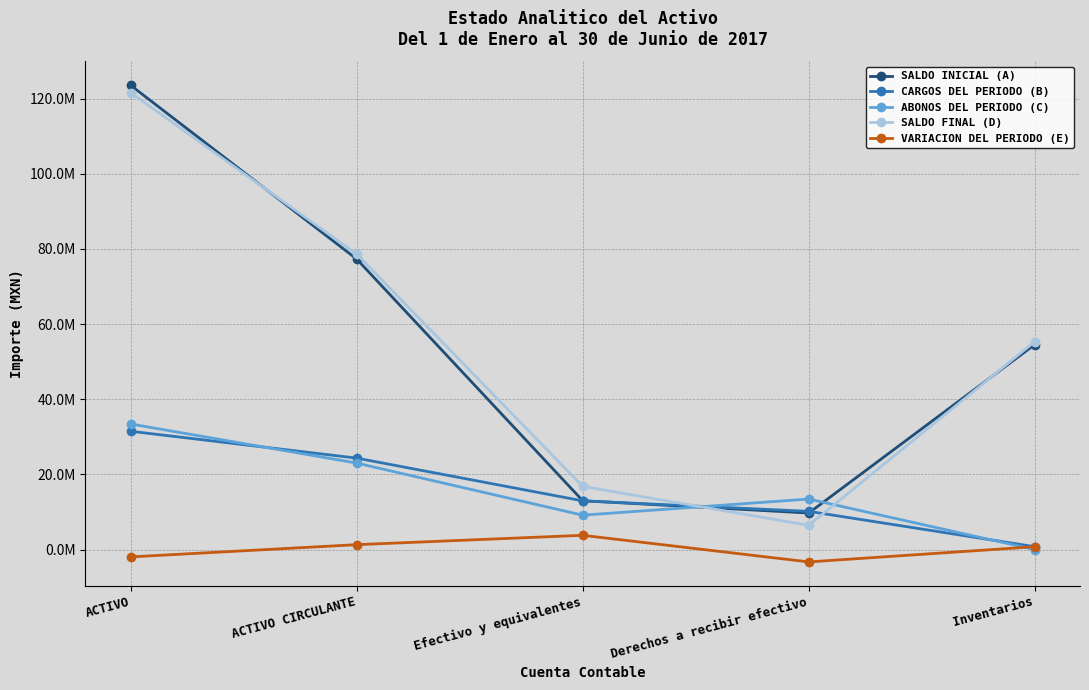

Reading right to left, list all the values displayed in this chart.

SALDO INICIAL (A): Inventarios=54562800.4	Derechos a recibir efectivo=9733924.7	Efectivo y equivalentes=13008503.5	ACTIVO CIRCULANTE=77305228.6	ACTIVO=123516398.0
CARGOS DEL PERIODO (B): Inventarios=779121.1	Derechos a recibir efectivo=10183171.3	Efectivo y equivalentes=12974459.7	ACTIVO CIRCULANTE=24343821.5	ACTIVO=31489679.3
ABONOS DEL PERIODO (C): Inventarios=0.0	Derechos a recibir efectivo=13454124.1	Efectivo y equivalentes=9164569.0	ACTIVO CIRCULANTE=23025762.5	ACTIVO=33422862.4
SALDO FINAL (D): Inventarios=55341921.5	Derechos a recibir efectivo=6462971.8	Efectivo y equivalentes=16818394.2	ACTIVO CIRCULANTE=78623287.6	ACTIVO=121583214.9
VARIACION DEL PERIODO (E): Inventarios=779121.1	Derechos a recibir efectivo=-3270952.9	Efectivo y equivalentes=3809890.7	ACTIVO CIRCULANTE=1318059.0	ACTIVO=-1933183.1